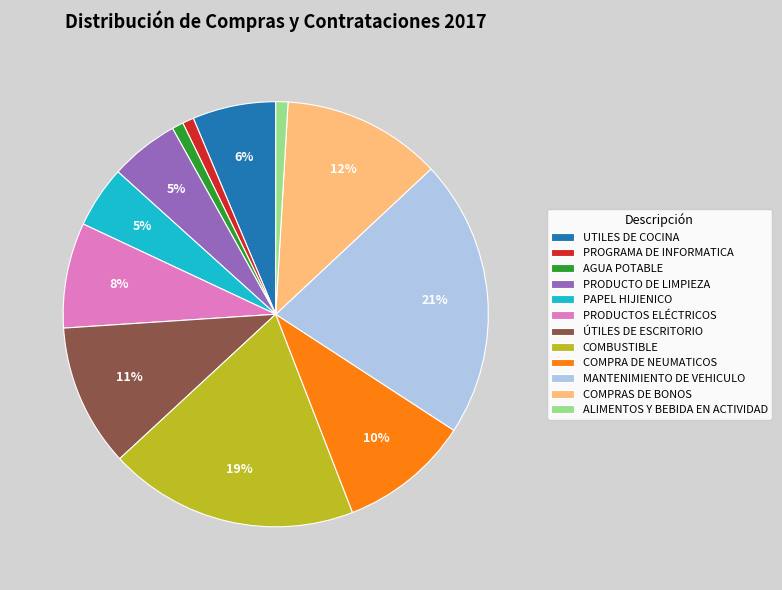

Does MANTENIMIENTO DE VEHICULO represent more than half of the total?

No